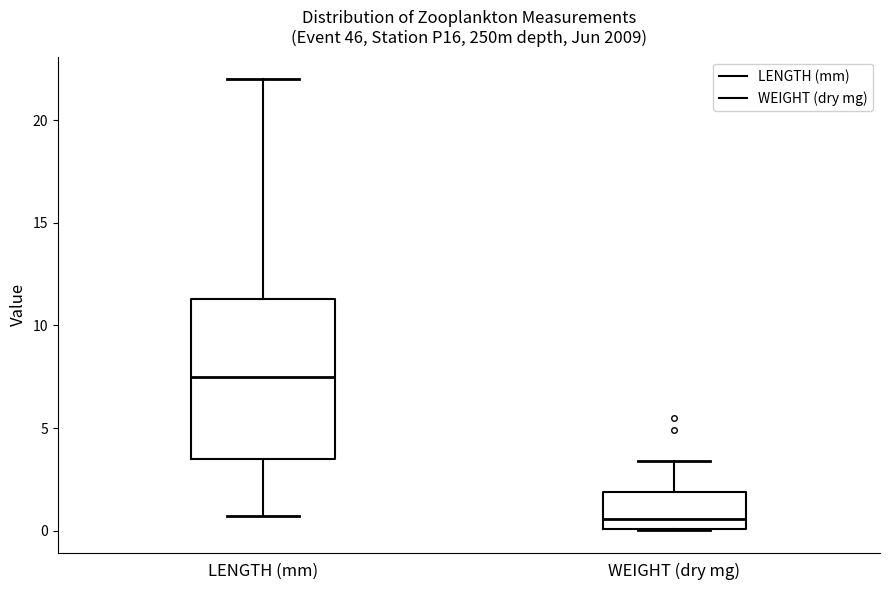

Reading left to right, read every box against the y-axis: the position of its median line, the range the box covers, and the ends of its whiskers. The values are not printed on the chart, so give them approximately, as read against the axis.

LENGTH (mm): median 7.5, box 3.5 to 11.5, whiskers 0.5 to 22.0
WEIGHT (dry mg): median 0.5, box 0.0 to 2.0, whiskers 0.0 to 3.5